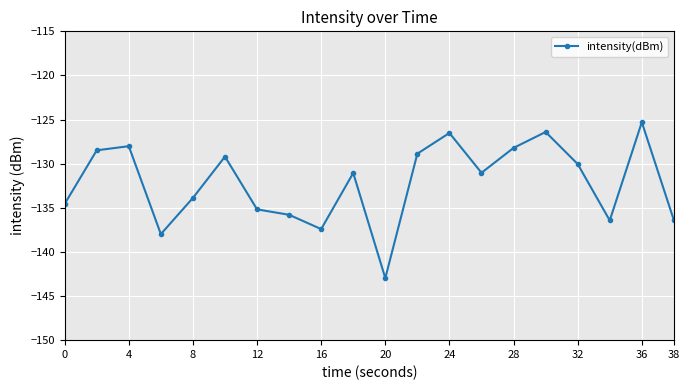

What is the difference between the maximum and minimum values?

17.7